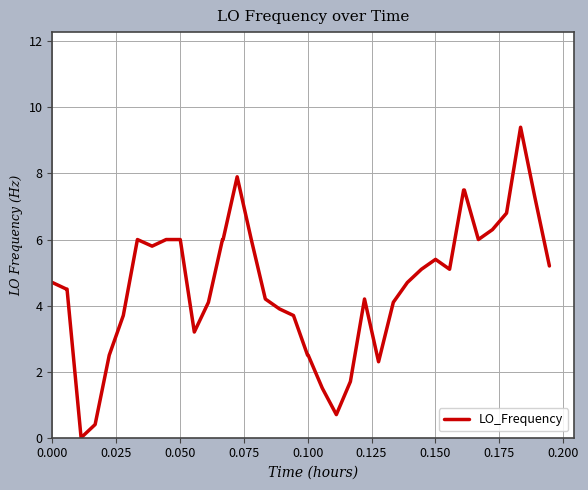

What is the greatest value displayed?

9.4